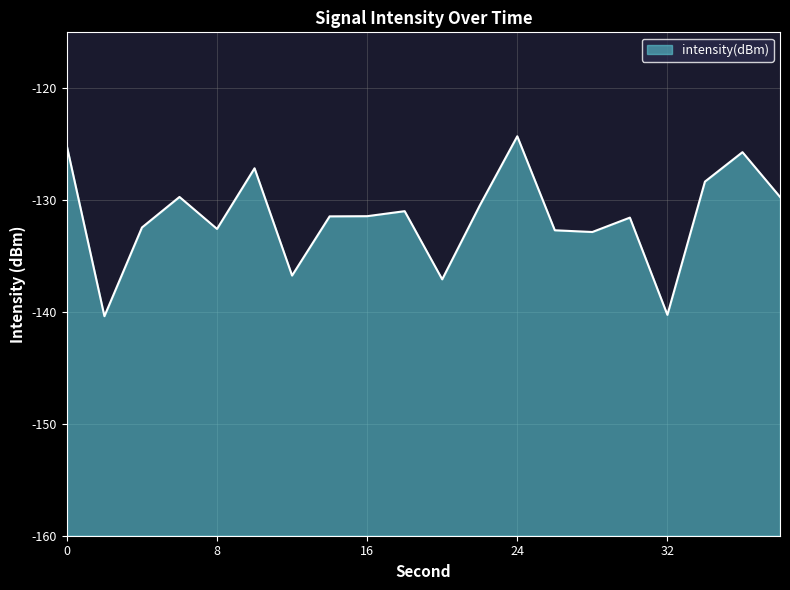

List the labels in order of value, largest first.

24, 0, 36, 10, 34, 38, 6, 22, 18, 16, 14, 30, 4, 8, 26, 28, 12, 20, 32, 2